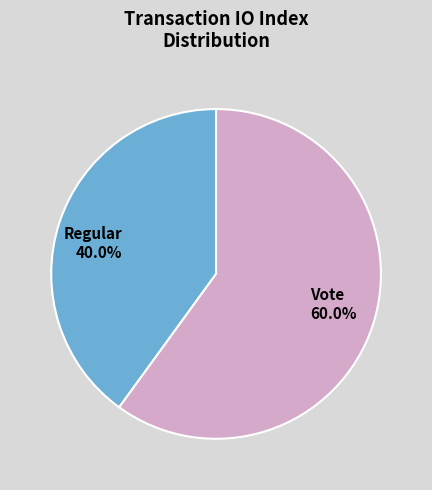

Which category has the biggest portion of the pie?

Vote